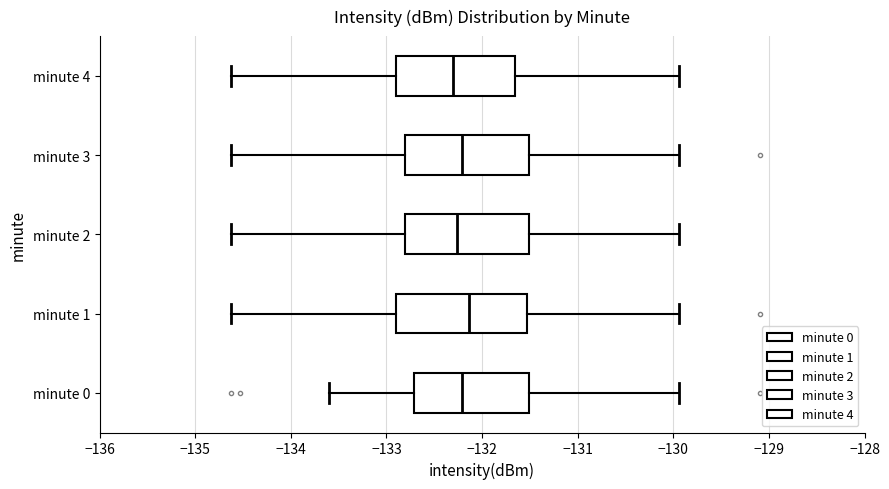

Reading bottom to top, read every box against the x-axis: the position of its median line, the range the box covers, and the ends of its whiskers. The values are not printed on the chart, so give them approximately, as read against the axis.

minute 0: median -132.2, box -132.7 to -131.5, whiskers -133.6 to -129.9
minute 1: median -132.1, box -132.9 to -131.5, whiskers -134.6 to -129.9
minute 2: median -132.3, box -132.8 to -131.5, whiskers -134.6 to -129.9
minute 3: median -132.2, box -132.8 to -131.5, whiskers -134.6 to -129.9
minute 4: median -132.3, box -132.9 to -131.7, whiskers -134.6 to -129.9